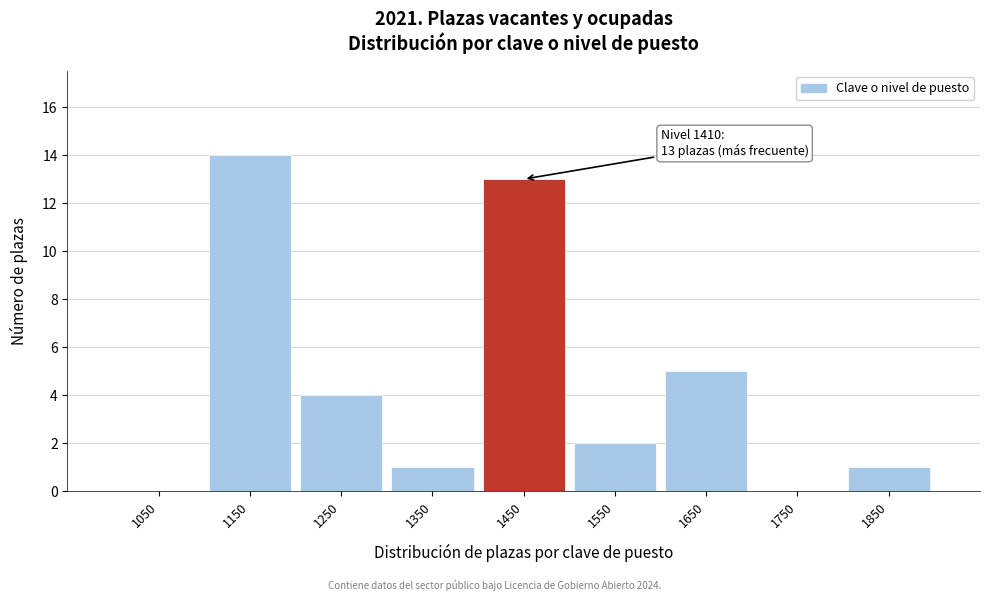

Over which range of the x-axis is the bar tallest?

1100 to 1200